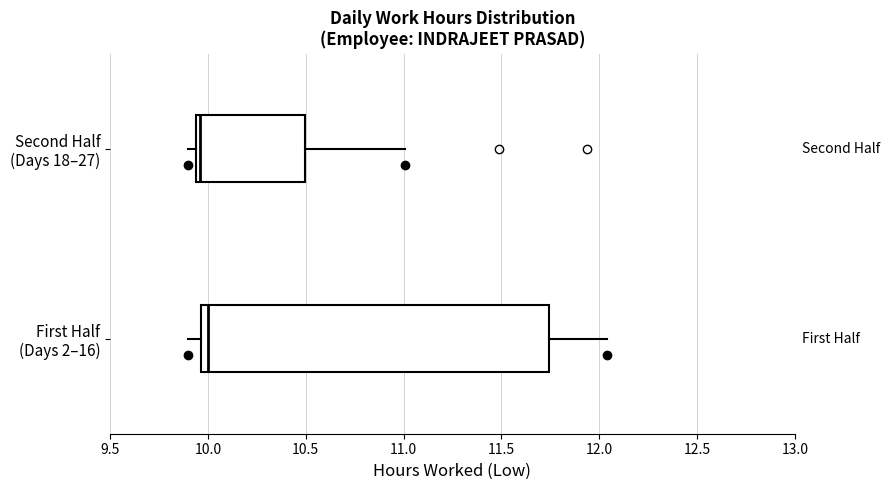

Reading bottom to top, transcribe this box plot: for each box, give where its median line is, the range the box spans, and where its two whiskers end, as read against the x-axis. The values are not printed on the chart, so give them approximately, as read against the axis.

First Half (Days 2–16): median 10.00, box 9.95 to 11.75, whiskers 9.90 to 12.05
Second Half (Days 18–27): median 9.95 (just right of the box's left edge), box 9.95 to 10.50, whiskers 9.90 to 11.00